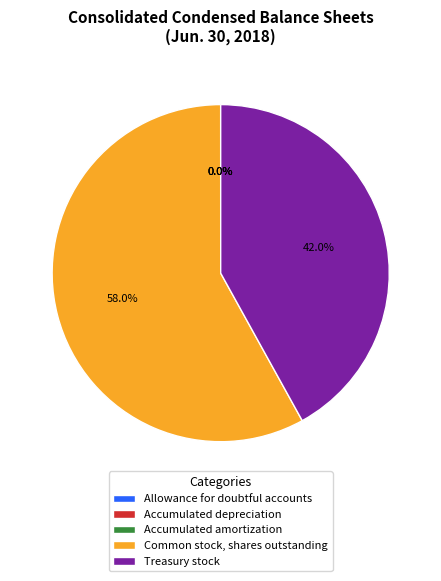

What is the total percentage of Treasury stock and Common stock, shares outstanding?

100.0%